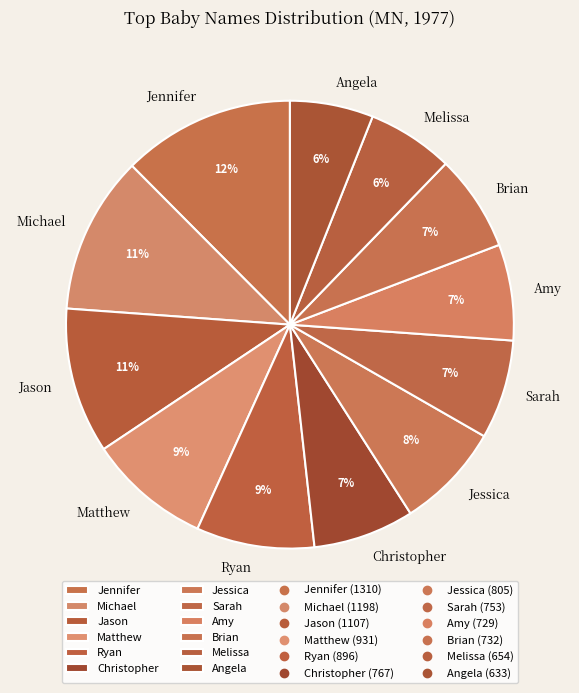

Do Jason and Ryan together represent more than half of the pie?

No